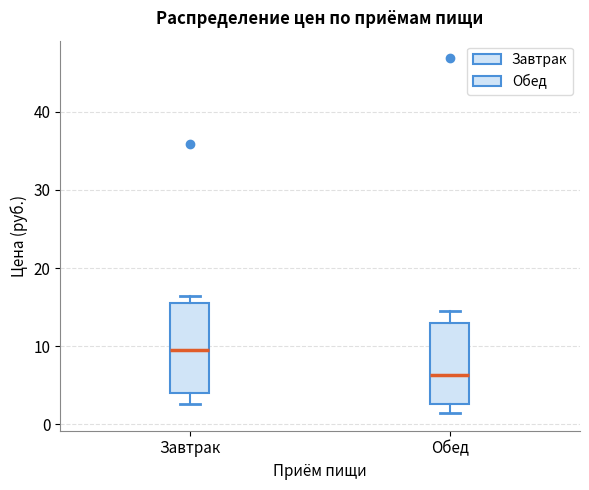

Reading left to right, read every box against the y-axis: the position of its median line, the range the box covers, and the ends of its whiskers. The values are not printed on the chart, so give them approximately, as read against the axis.

Завтрак: median 10, box 4 to 16, whiskers 3 to 16 (just above the box's upper edge)
Обед: median 6, box 3 to 13, whiskers 1 to 15